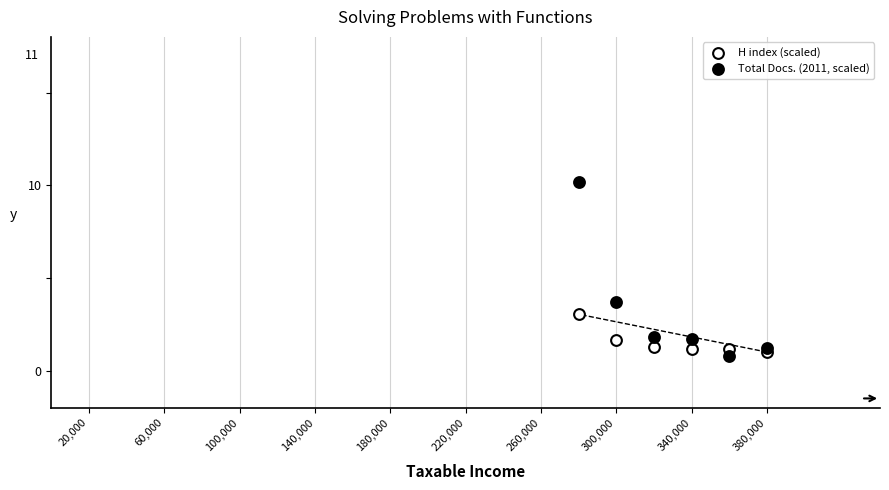

Which series has the largest Y range (max minus min)?

Total Docs. (2011, scaled)